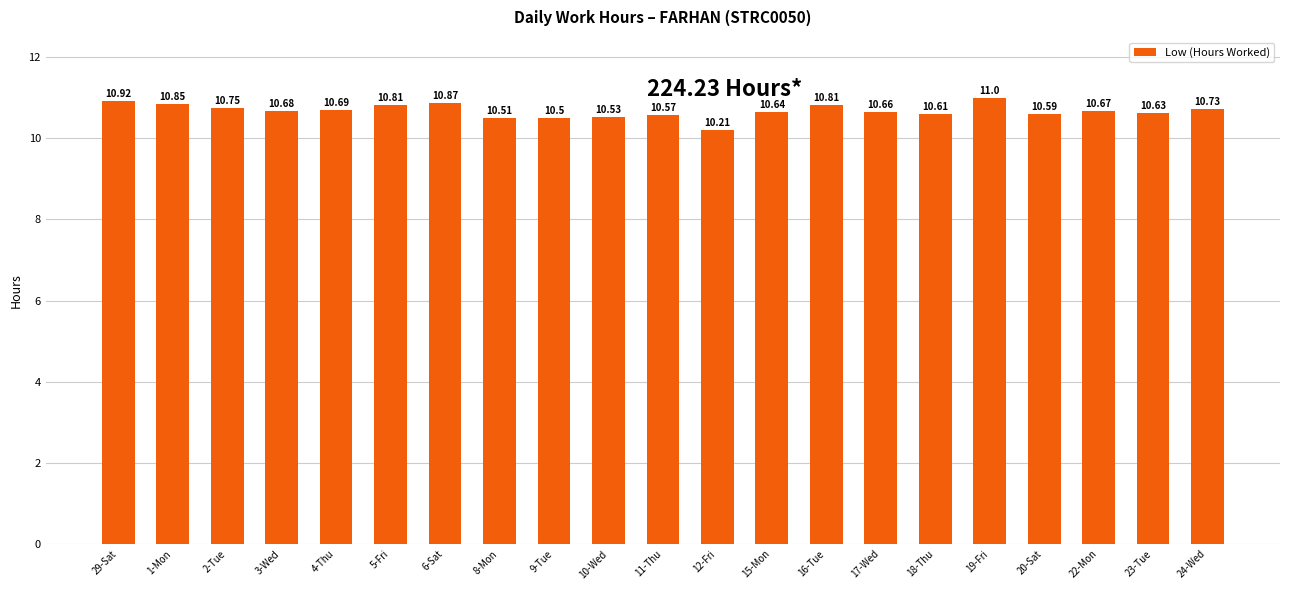

What is the value of the 4th bar from the left?

10.7